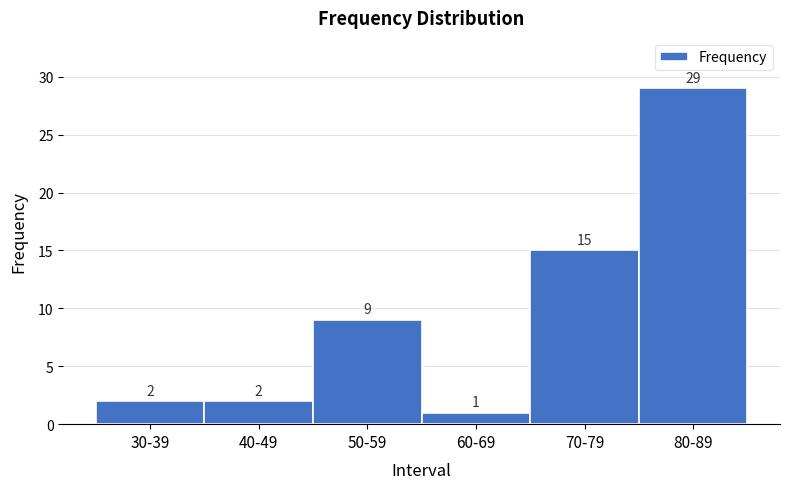

Reading left to right, list all the values displayed in this chart.

30-39=2	40-49=2	50-59=9	60-69=1	70-79=15	80-89=29